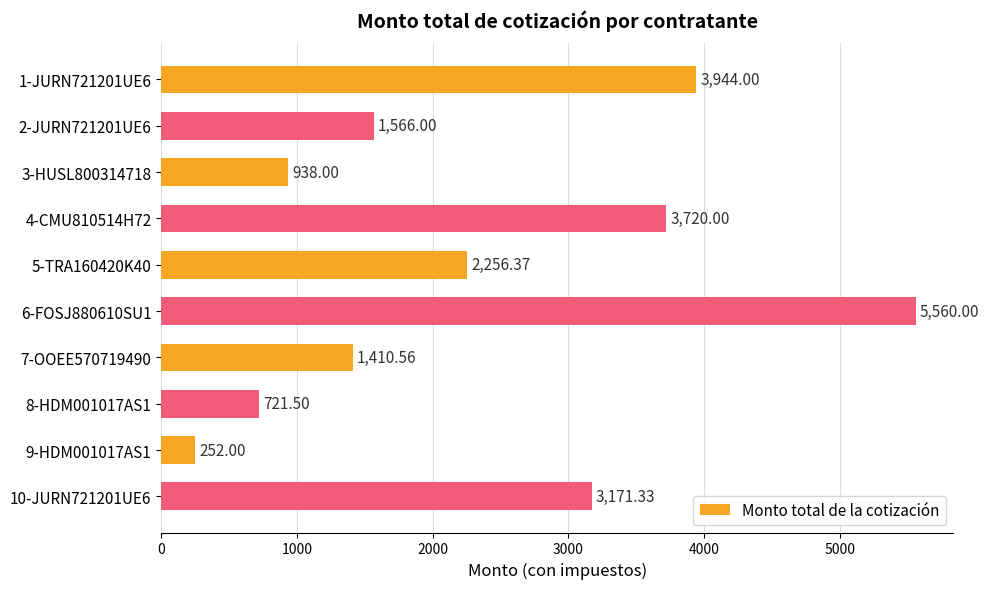

Which has a higher value, 9-HDM001017AS1 or 6-FOSJ880610SU1?

6-FOSJ880610SU1